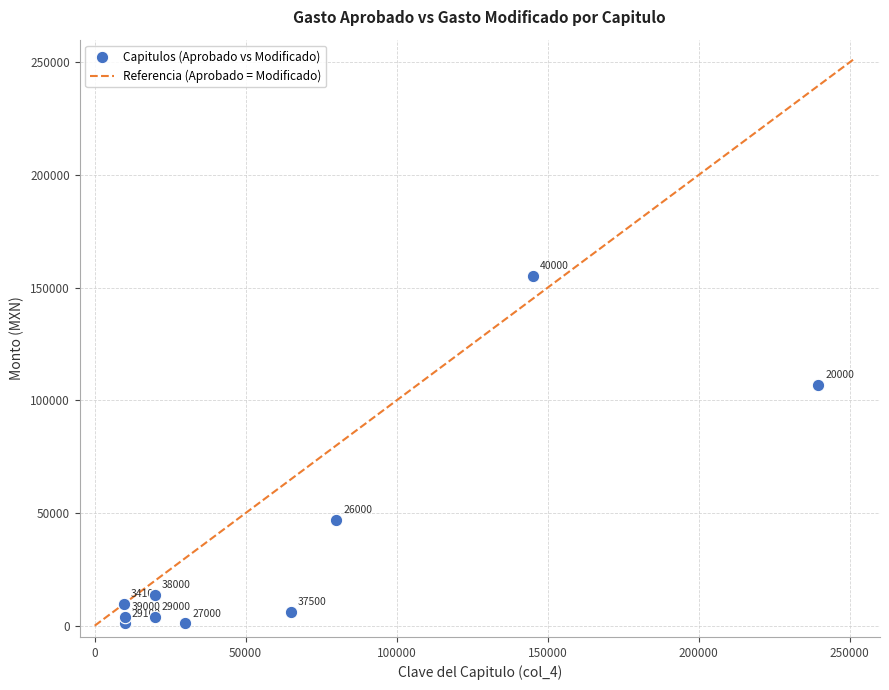

What Y value in the scatter plot is closest to 78000?

106600.0